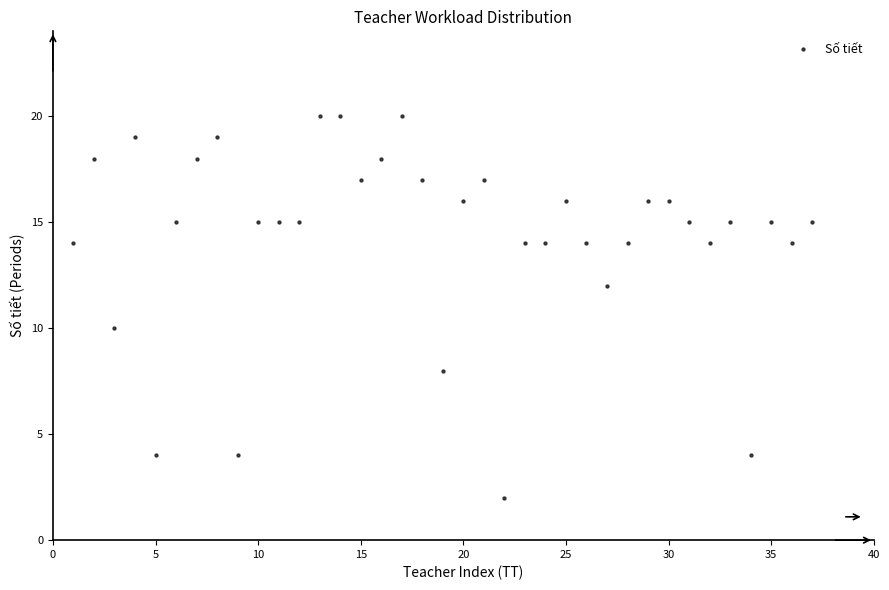

What is the range of X values (max minus min)?

36